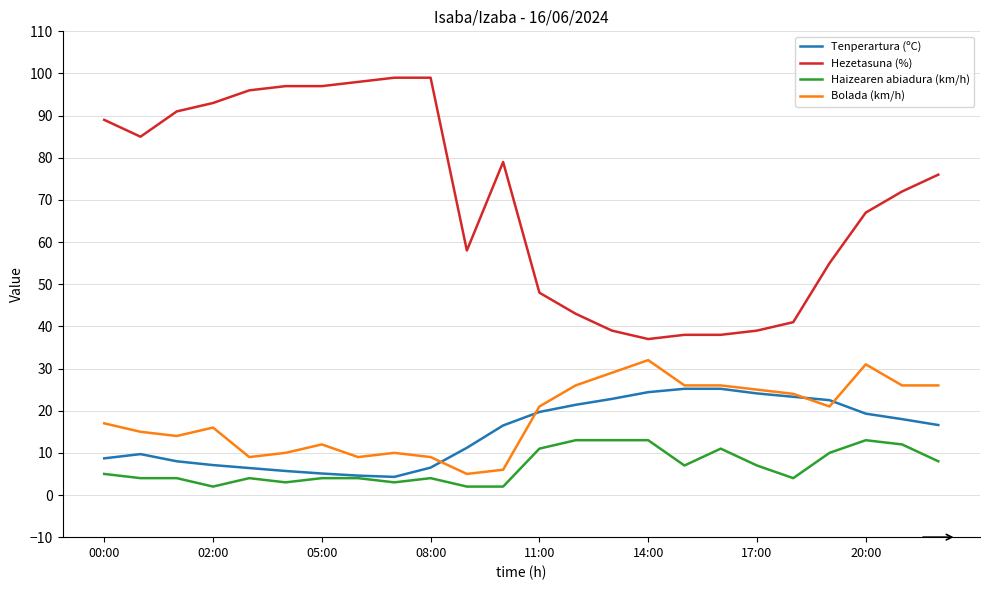

What is the greatest value displayed?

99.0